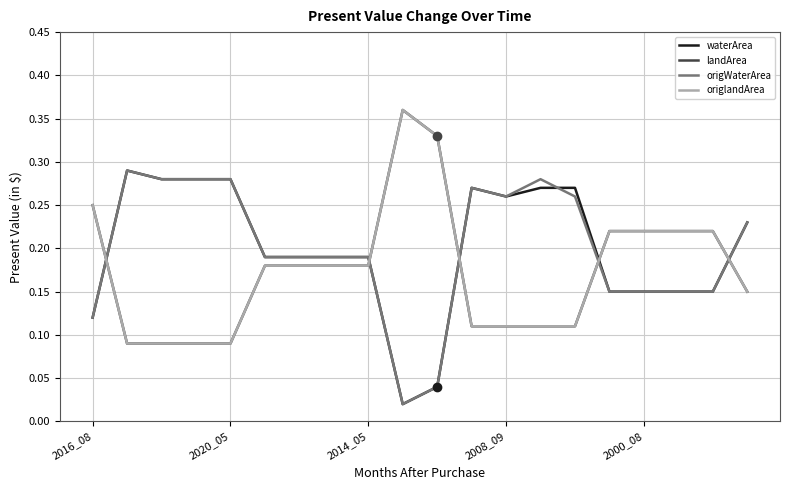

How many lines are shown in the chart?

4